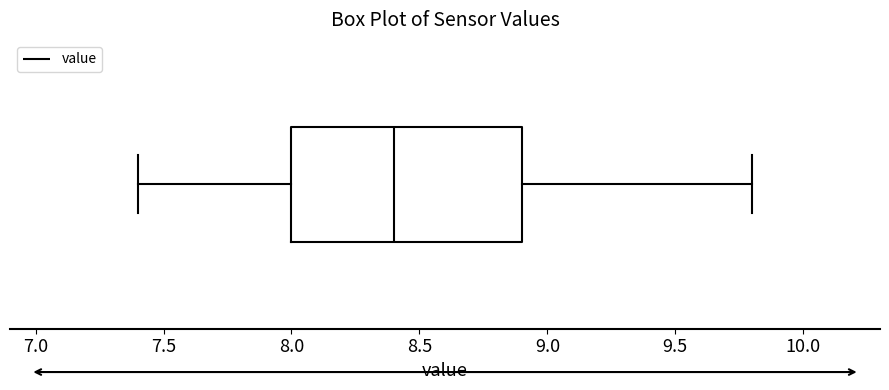

Transcribe this box plot: give where the median line is, the range the box spans, and where the two whiskers end, as read against the x-axis. The values are not printed on the chart, so give them approximately, as read against the axis.

median 8.4, box 8.0 to 8.9, whiskers 7.4 to 9.8